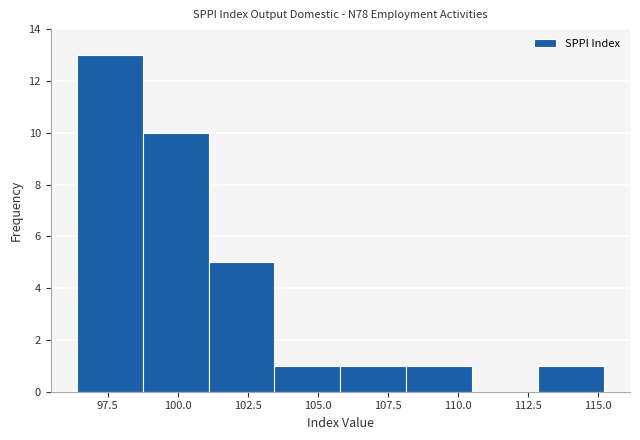

Reading left to right, transcribe this chart: for each bar, give the range it covers on the x-axis and its height. Neither the bar edges nor the heights are printed on the chart, so give them approximately, as read against the axes.

96.40 to 98.75: 13
98.75 to 101.10: 10
101.10 to 103.45: 5
103.45 to 105.80: 1
105.80 to 108.15: 1
108.15 to 110.50: 1
110.50 to 112.85: 0
112.85 to 115.20: 1